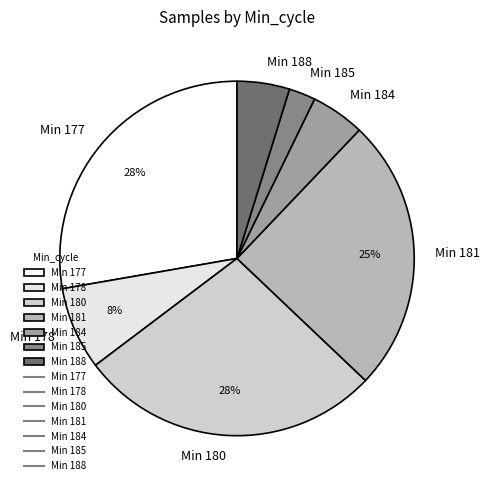

Do Min 188 and Min 184 together represent more than half of the pie?

No